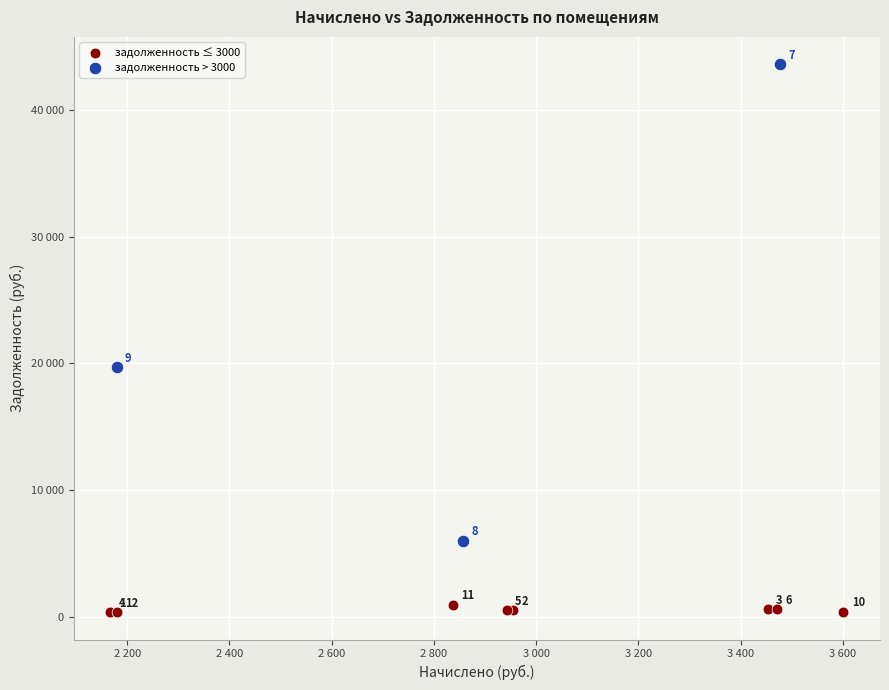

Which series has the widest spread of Y values?

задолженность > 3000